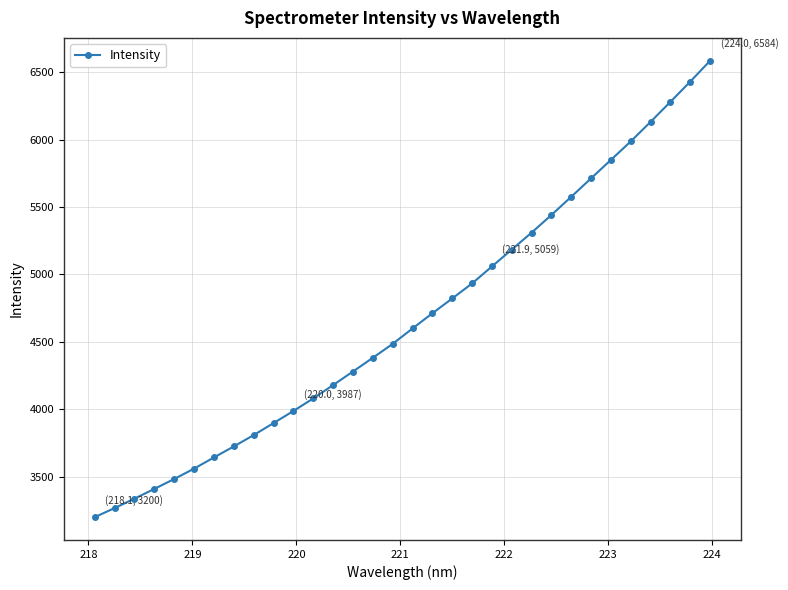

What is the difference between the second highest and second lowest values?

3162.7